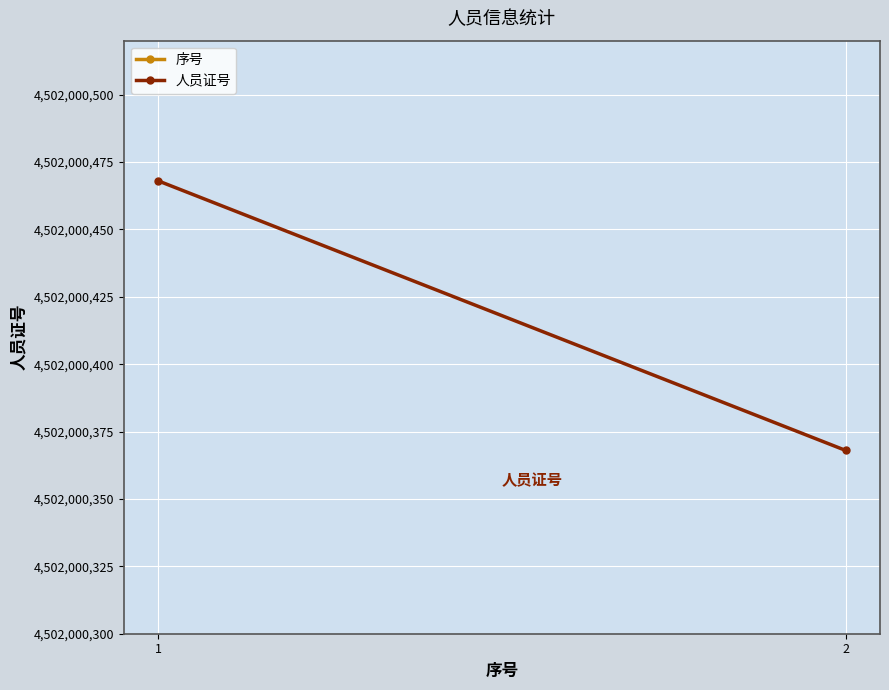

What is the difference between the maximum and minimum values in the 人员证号 series?

100